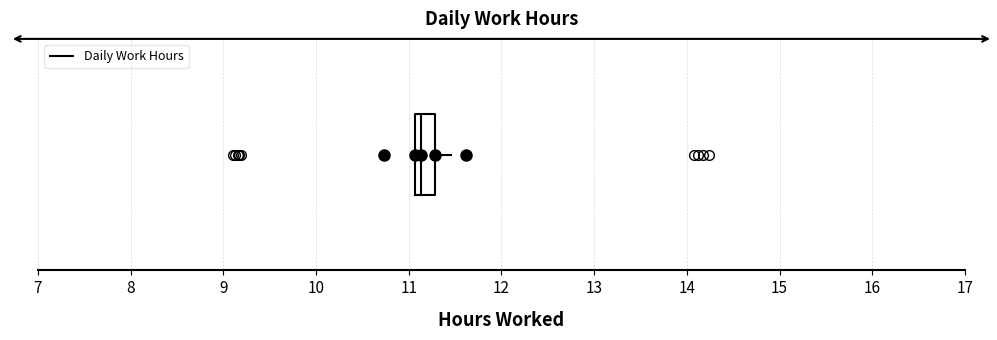

Read this box plot against the x-axis: the position of the median line, the range covered by the box, and the ends of both whiskers. The values are not printed on the chart, so give them approximately, as read against the axis.

median 11.1 (just right of the box's left edge), box 11.1 to 11.3, whiskers 11.1 to 11.5